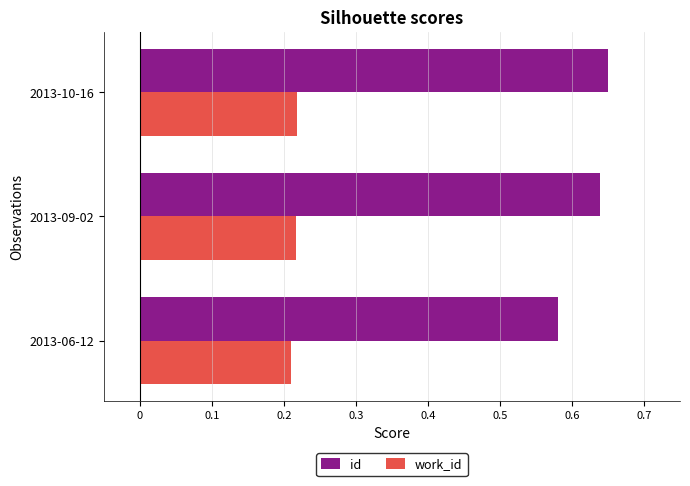

Is the value of work_id at 2013-06-12 greater than the value of id at 2013-09-02?

No